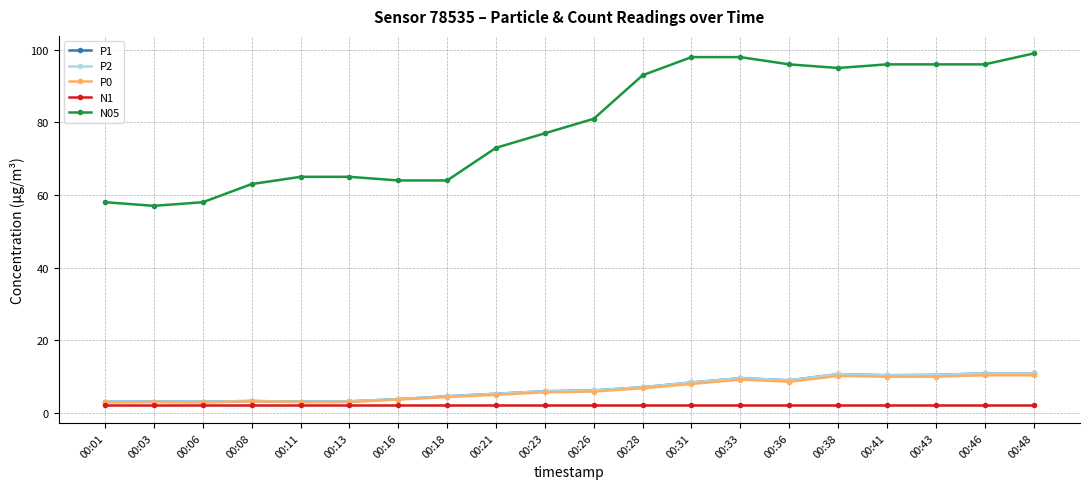

True or false: P1 has more than 1 points higher than both neighbors.

True